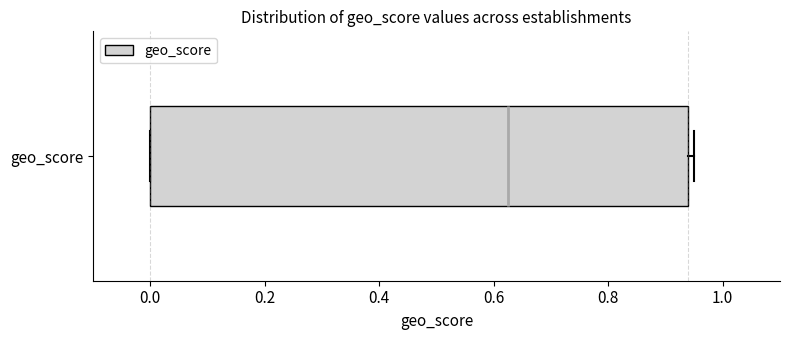

Where is the right edge of the box for geo_score on the x-axis? The values are not printed on the chart, so give them approximately, as read against the axis.

0.94